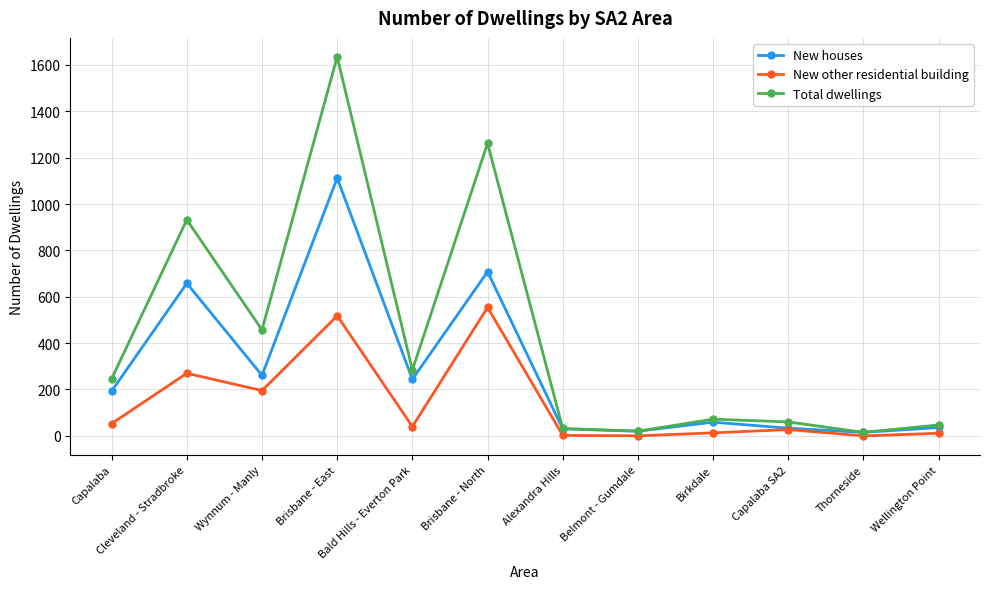

At which category does New other residential building reach its first local peak?

Cleveland - Stradbroke